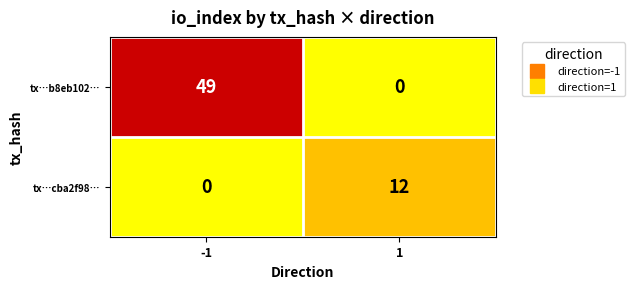

What is the spread (max minus min) of values at -1?

49